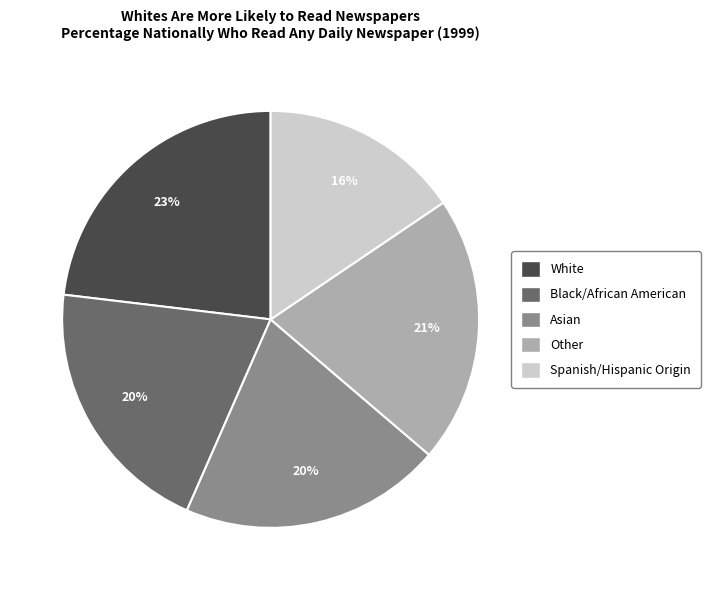

Do Black/African American and Other together represent more than half of the pie?

No